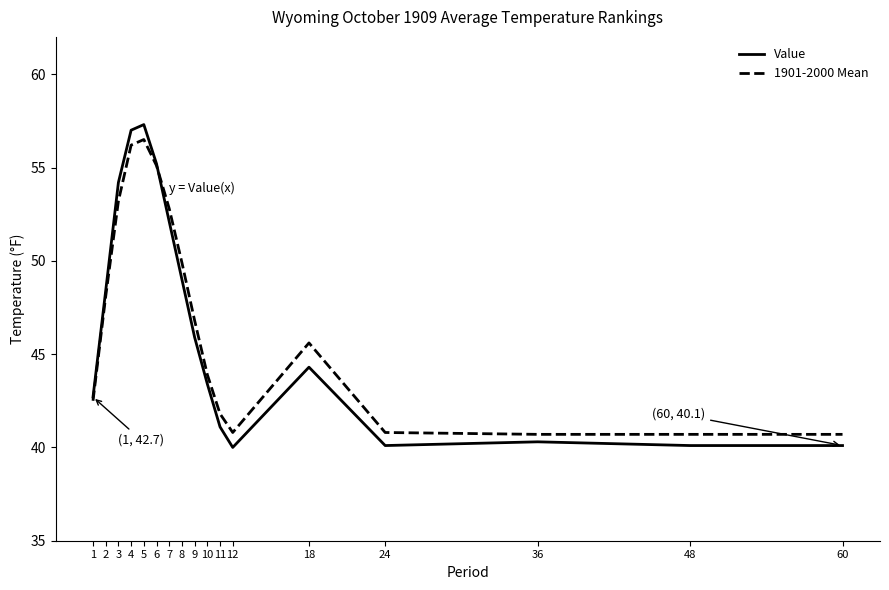

What is the total value across all series at 7?

104.9